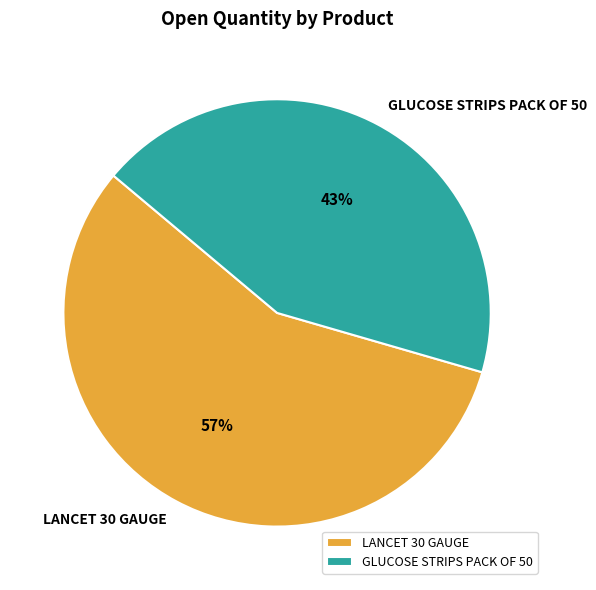

Which category has the smallest portion of the pie?

GLUCOSE STRIPS PACK OF 50